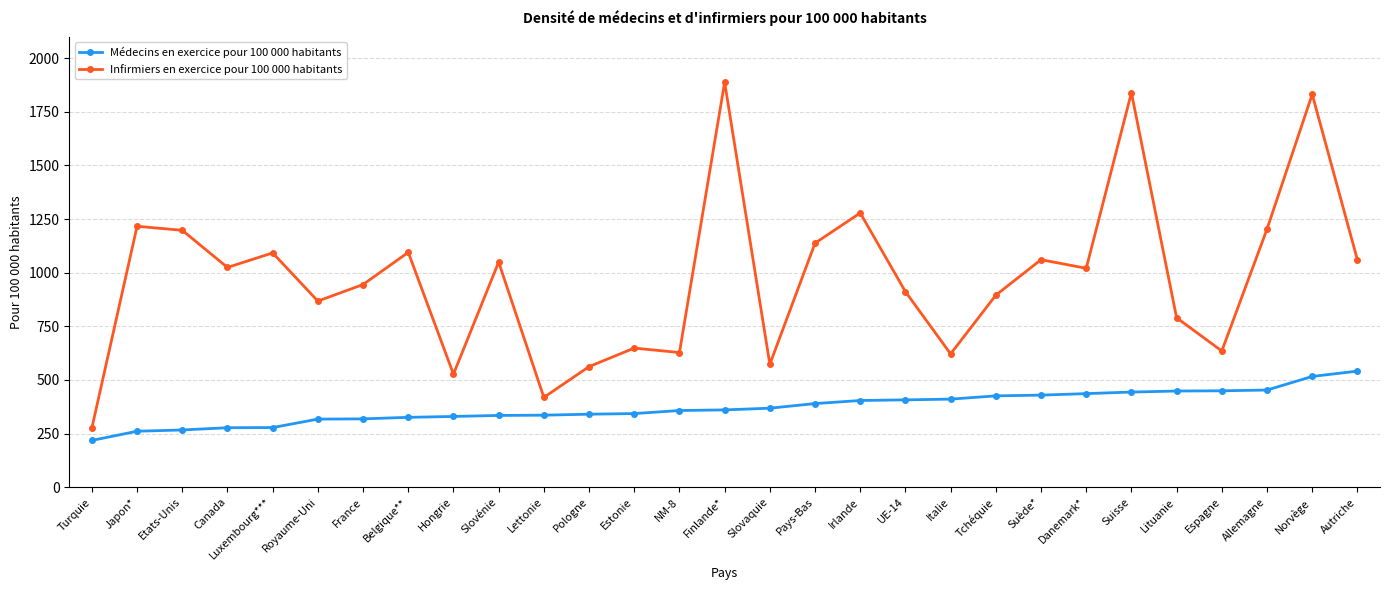

What are all the series names shown in the legend?

Médecins en exercice pour 100 000 habitants, Infirmiers en exercice pour 100 000 habitants